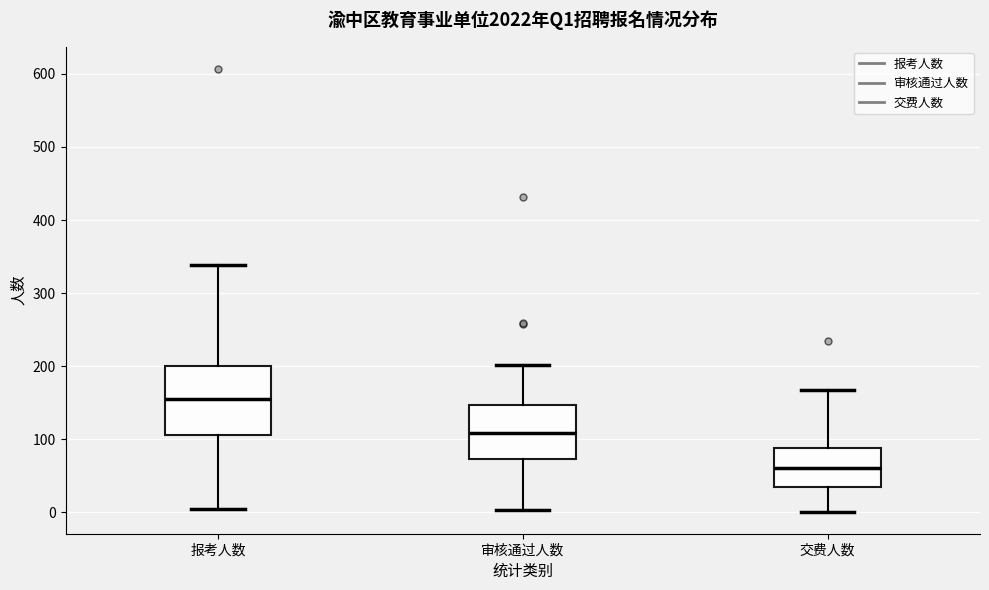

Where is the upper edge of the box for 报考人数 on the y-axis? The values are not printed on the chart, so give them approximately, as read against the axis.

200